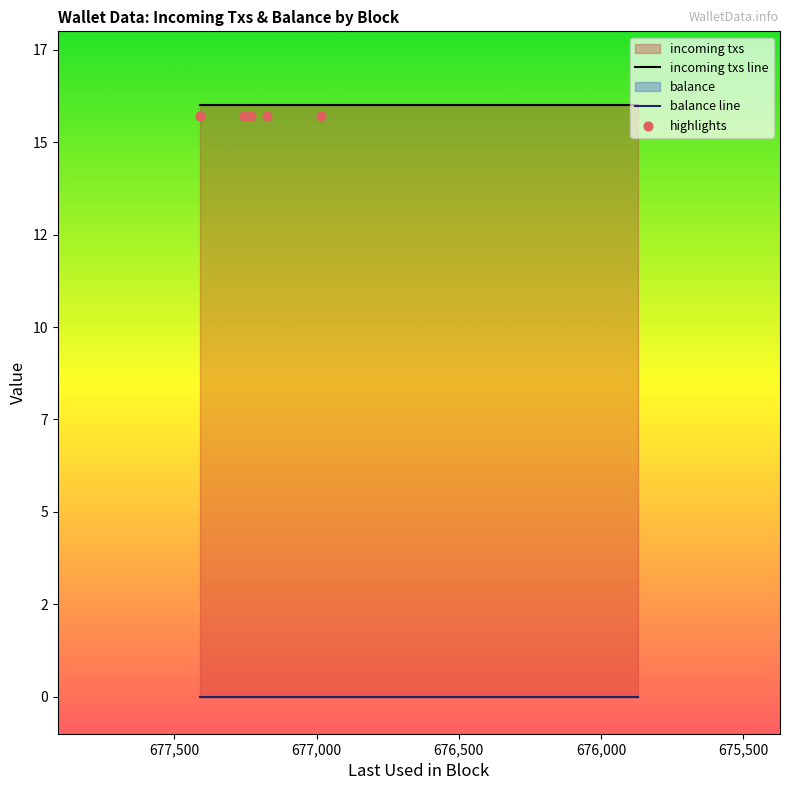

Is the value of balance at 675871 greater than the value of incoming txs at 677173?

No